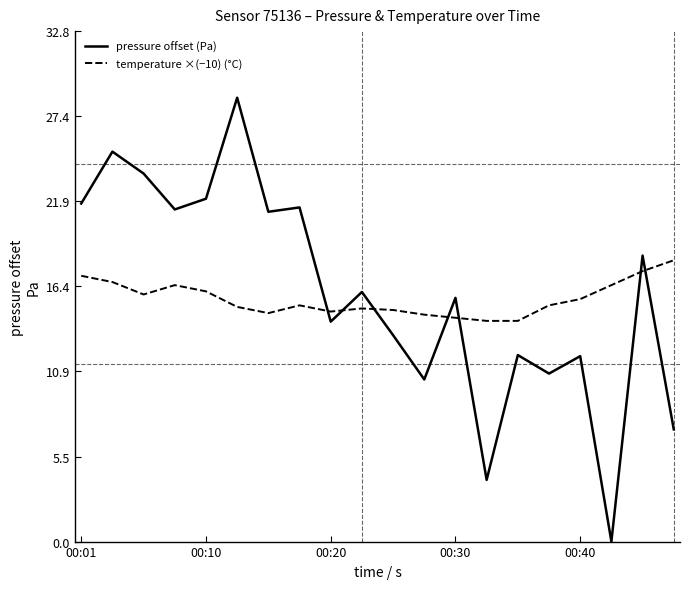

Does the chart have visible grid lines?

No